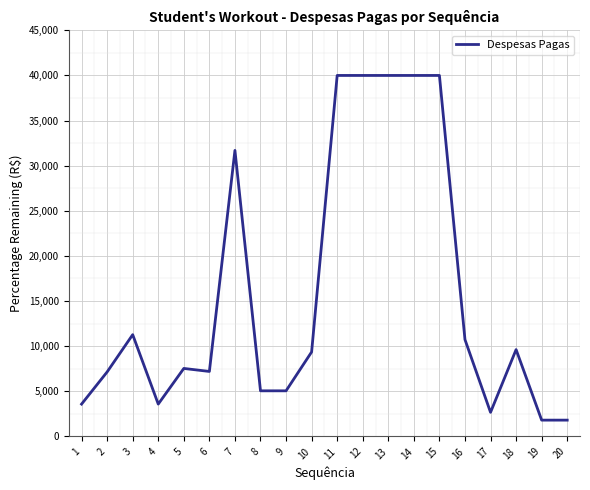

What is the ratio of the value at 12 to the value at 1?

11.2